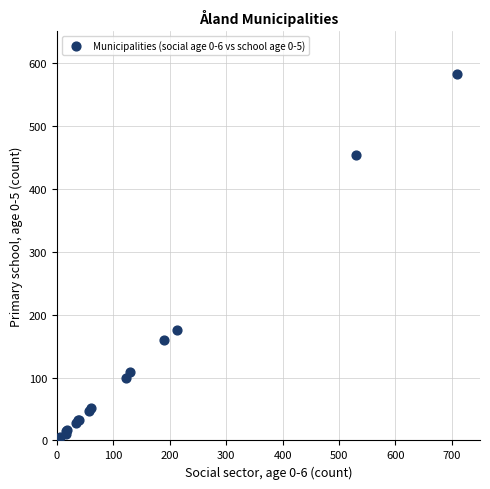

What Y value in the scatter plot is closest to 291?

176